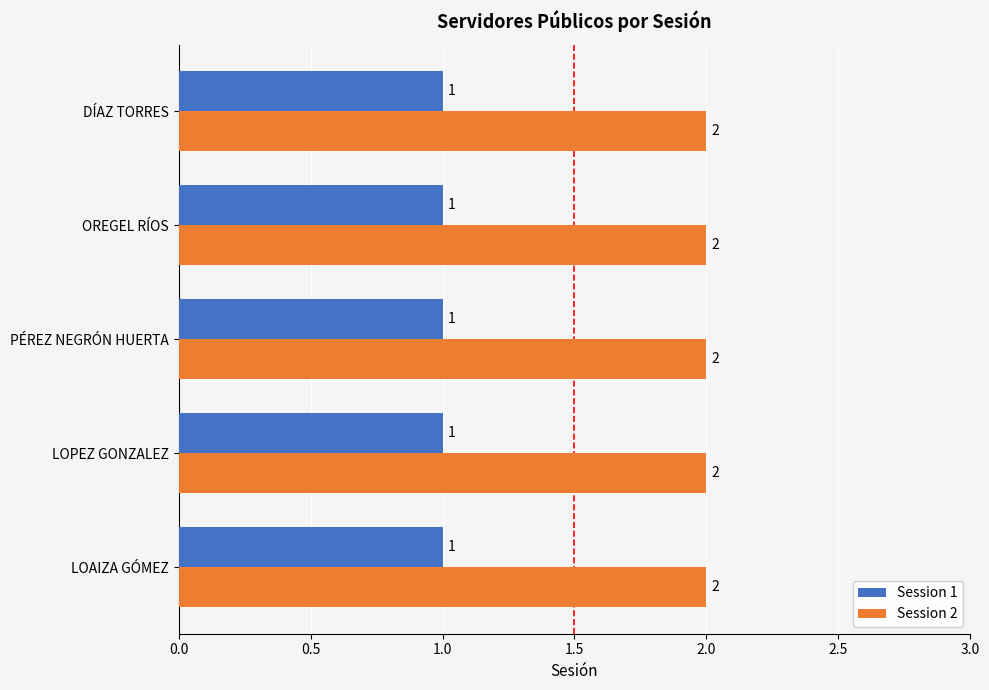

How many data points does each series have?

5